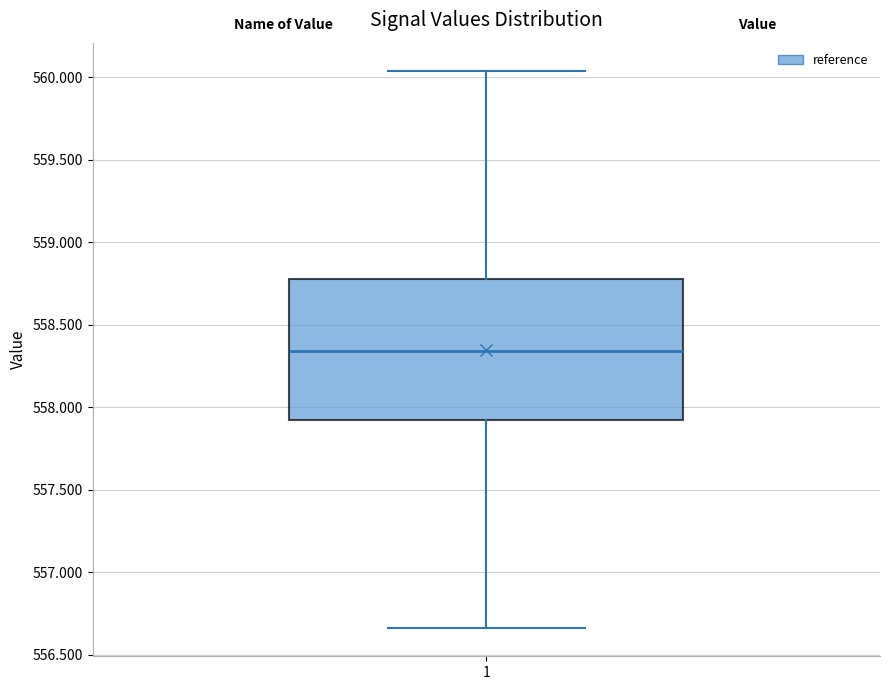

Transcribe this box plot: give where the median line is, the range the box spans, and where the two whiskers end, as read against the y-axis. The values are not printed on the chart, so give them approximately, as read against the axis.

median 558.35, box 557.90 to 558.80, whiskers 556.65 to 560.05